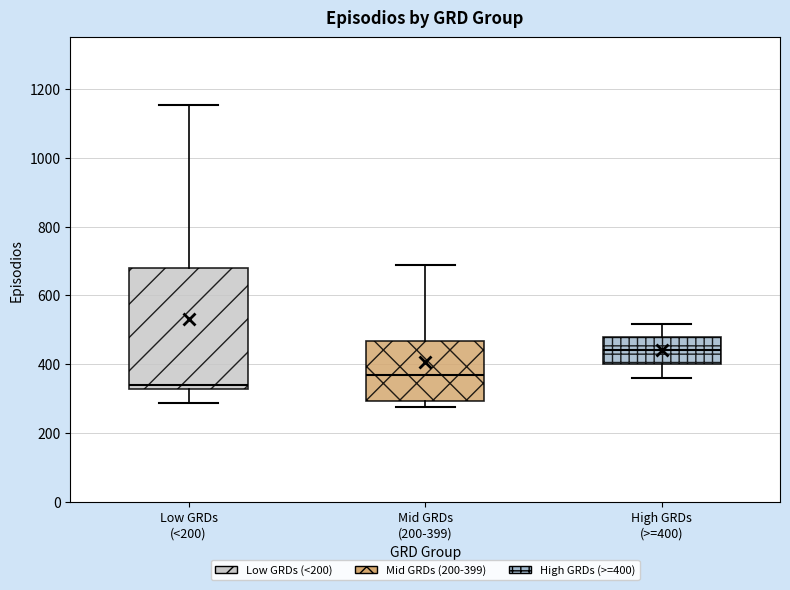

Reading left to right, read every box against the y-axis: the position of its median line, the range the box covers, and the ends of its whiskers. The values are not printed on the chart, so give them approximately, as read against the axis.

Low GRDs (<200): median 340, box 320 to 680, whiskers 280 to 1160
Mid GRDs (200-399): median 380, box 300 to 460, whiskers 280 to 680
High GRDs (>=400): median 440, box 400 to 480, whiskers 360 to 520